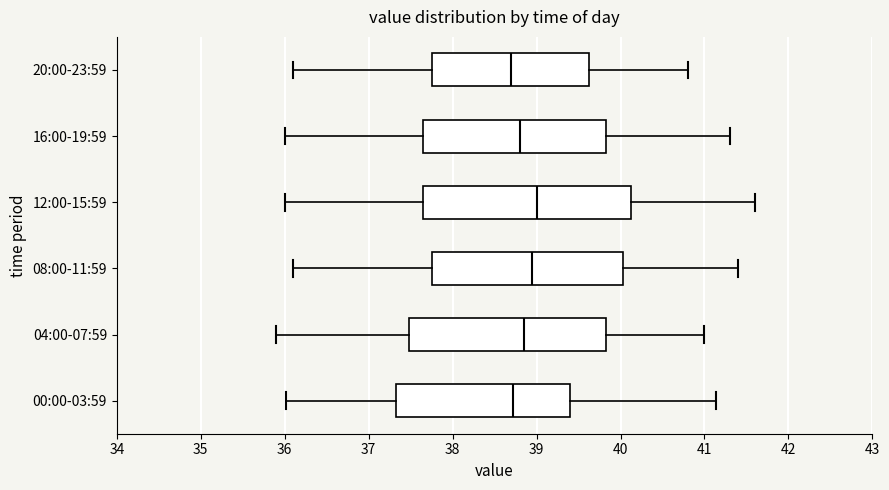

Comparing the boxes themselves (not the whiskers), which one is the widest?

12:00-15:59